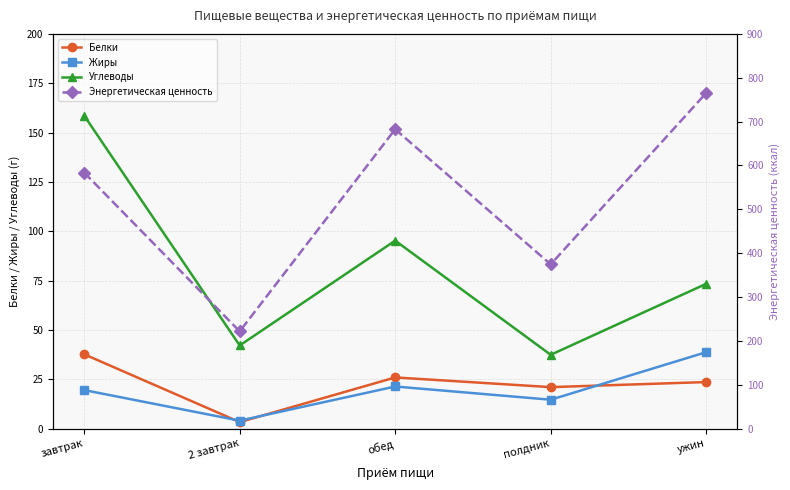

What is the total value across all series at 2 завтрак?

271.2